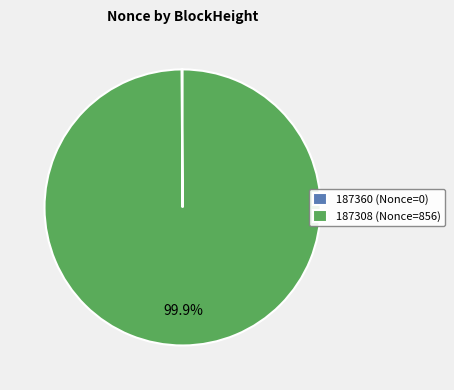

To the nearest percent, what is the difference between the largest and smallest slice percentages?

100%